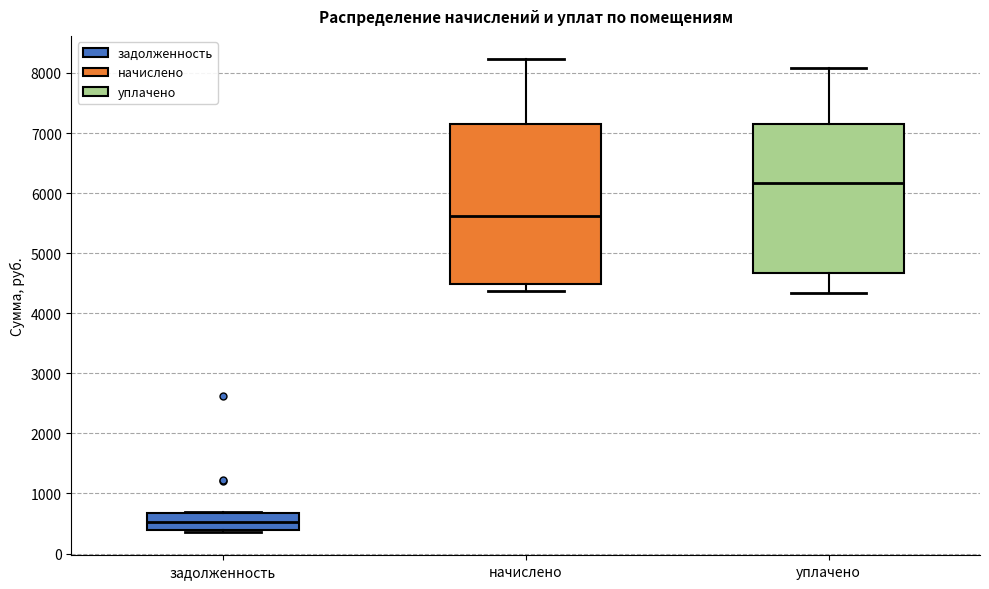

Reading left to right, read every box against the y-axis: the position of its median line, the range the box covers, and the ends of its whiskers. The values are not printed on the chart, so give them approximately, as read against the axis.

задолженность: median 500, box 400 to 700, whiskers 400 to 700
начислено: median 5600, box 4500 to 7100, whiskers 4400 to 8200
уплачено: median 6200, box 4700 to 7200, whiskers 4300 to 8100